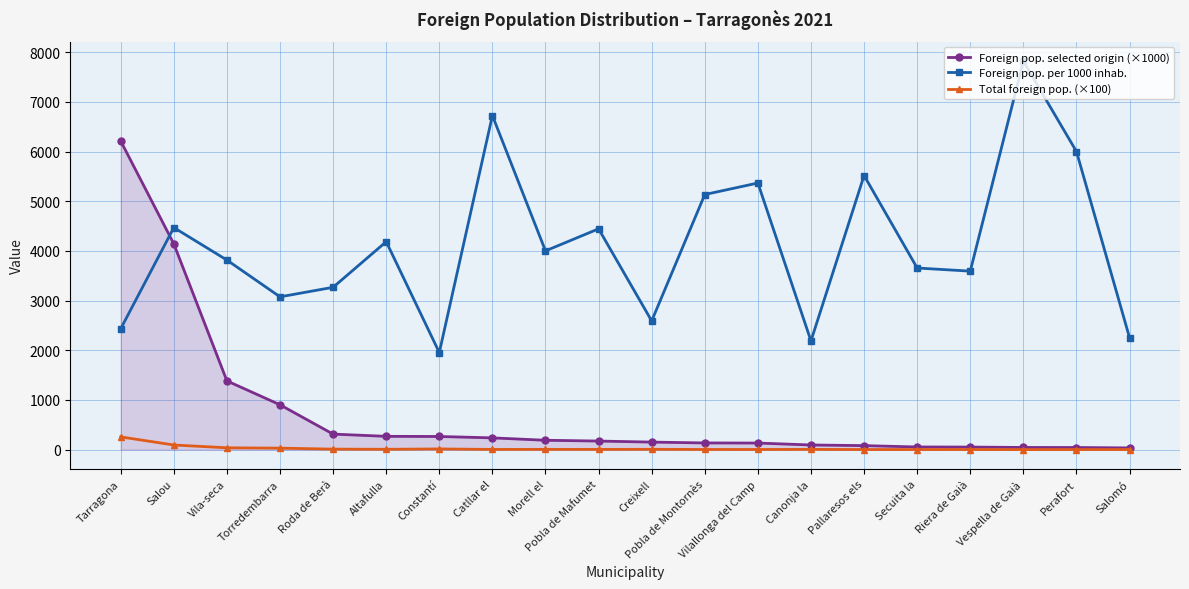

True or false: Total foreign pop. (×100) and Foreign pop. per 1000 inhab. intersect in this chart.

False